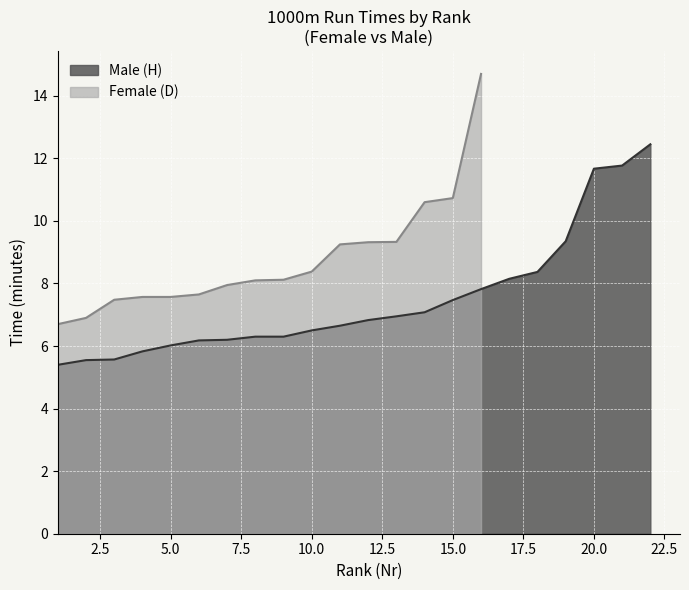

What is the maximum value for Female (D)?

14.7